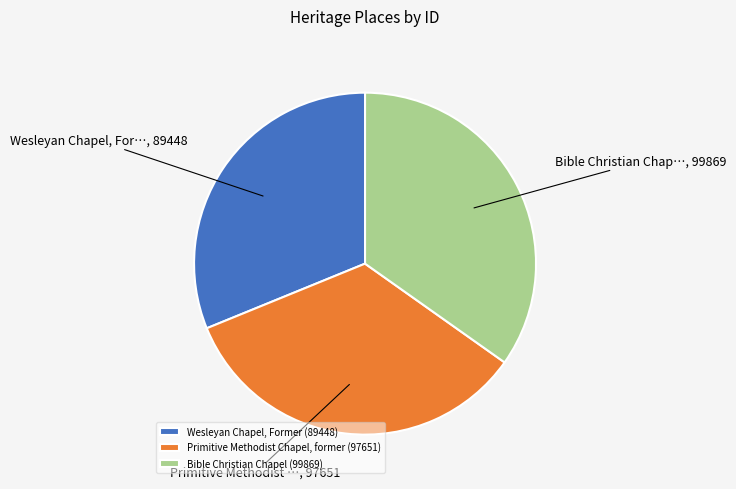

True or false: Bible Christian Chapel accounts for 35% of the total.

True